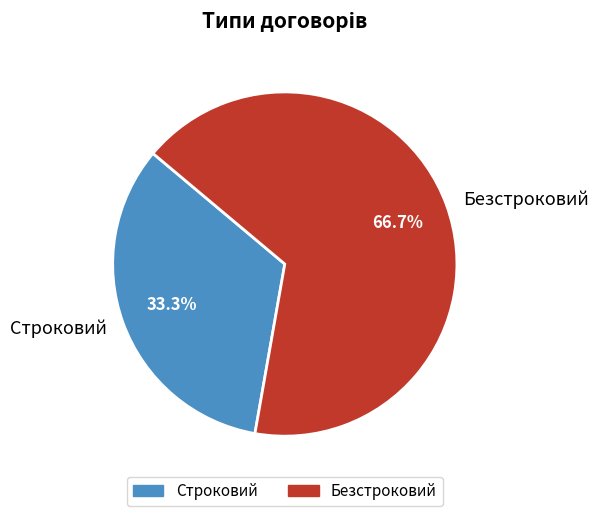

What percentage is the Строковий slice, to the nearest percent?

33%